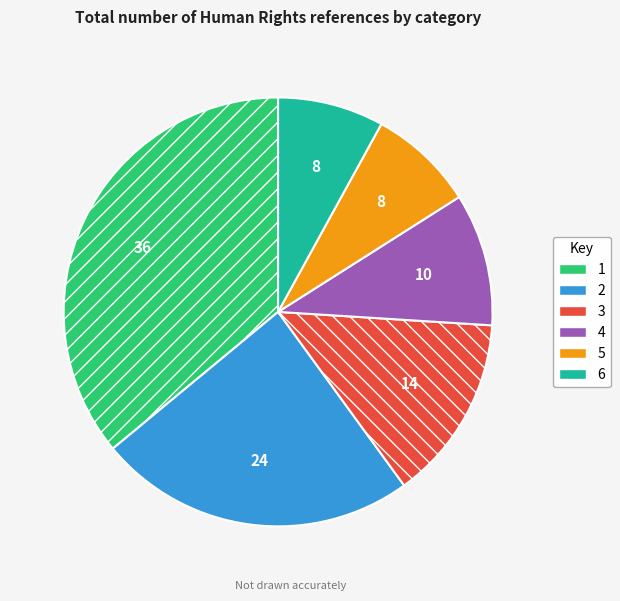

Is there any slice that represents more than half of the pie?

No